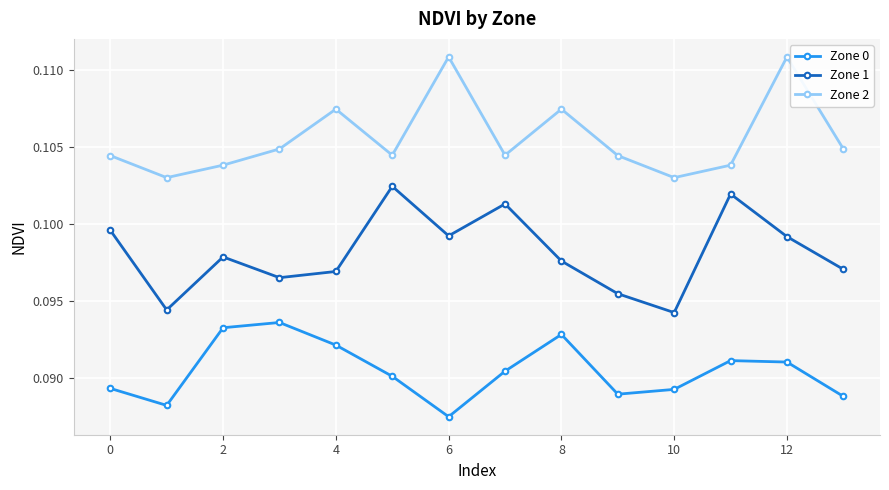

How many interior local peaks does the Zone 0 series have?

3